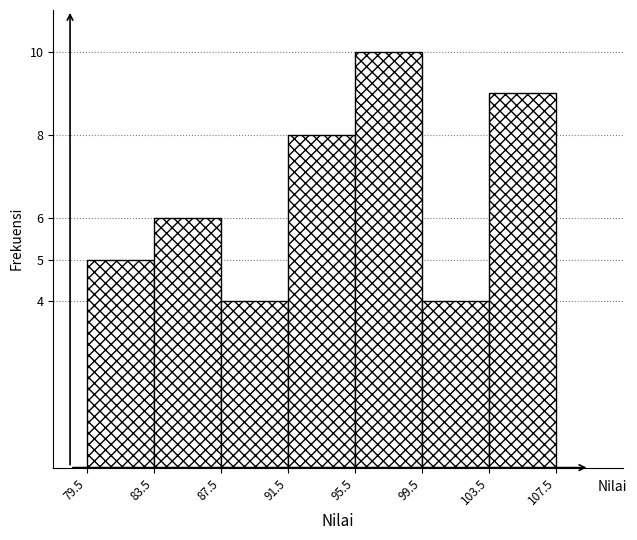

Reading left to right, list every bar in this chart as the range it spans on the x-axis followed by its height. The values are not printed on the chart, so give them approximately, as read against the axis.

79.5 to 83.5: 5
83.5 to 87.5: 6
87.5 to 91.5: 4
91.5 to 95.5: 8
95.5 to 99.5: 10
99.5 to 103.5: 4
103.5 to 107.5: 9